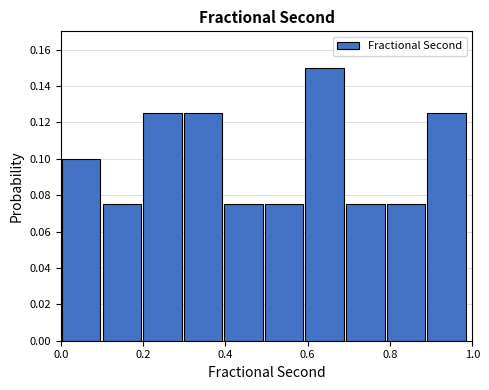

Reading left to right, transcribe this chart: for each bar, give the range it covers on the x-axis and its height. Neither the bar edges nor the heights are printed on the chart, so give them approximately, as read against the axes.

0.00 to 0.10: 0.100
0.10 to 0.20: 0.076
0.20 to 0.30: 0.126
0.30 to 0.40: 0.126
0.40 to 0.50: 0.076
0.50 to 0.60: 0.076
0.60 to 0.70: 0.150
0.70 to 0.78: 0.076
0.78 to 0.88: 0.076
0.88 to 0.98: 0.126